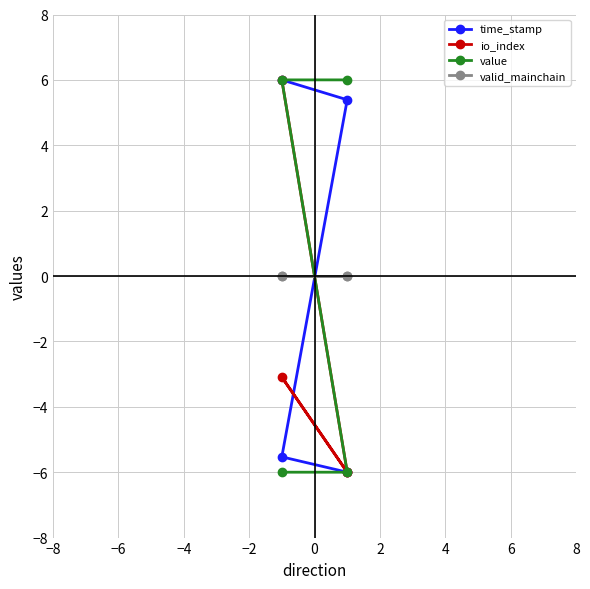

How many times do io_index and time_stamp cross each other?

1